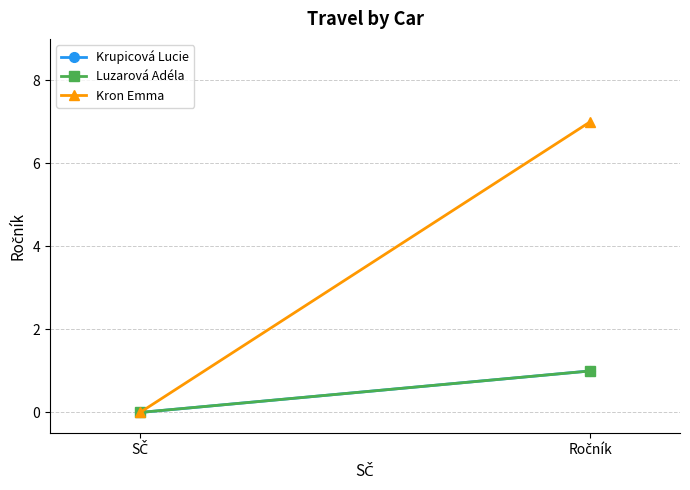

What is the sum of the Luzarová Adéla values at SČ and Ročník?

1